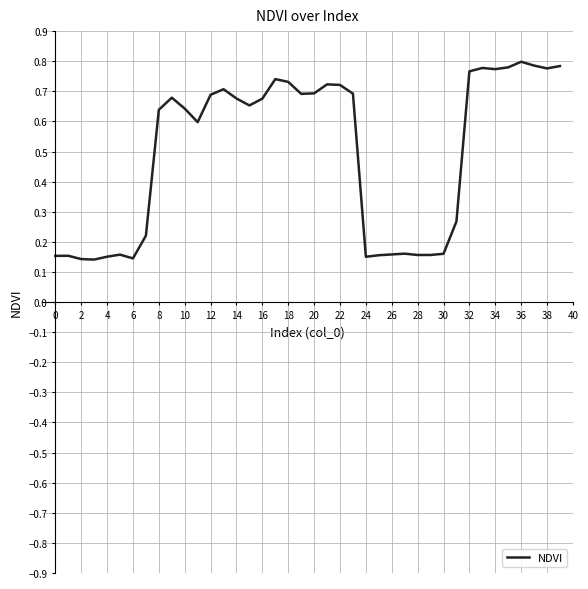

Count the number of categories in the chart.

40